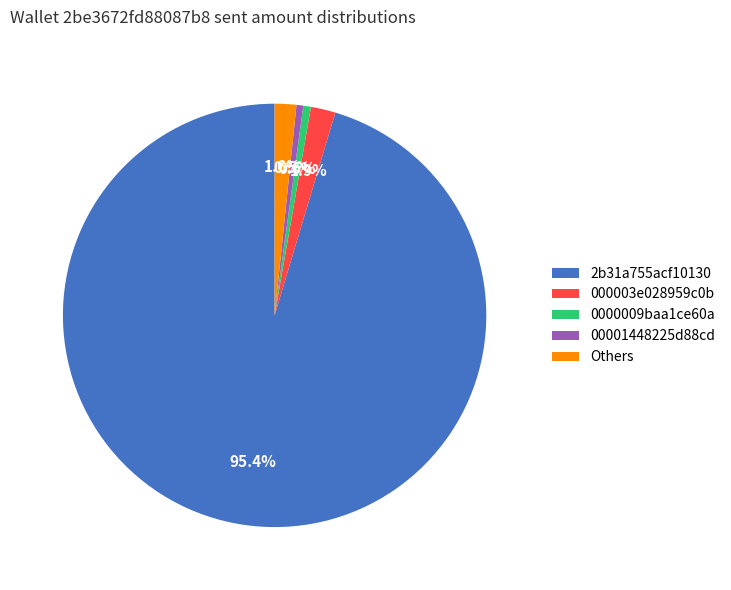

What portion of the pie excludes 0000009baa1ce60a?

99.4%